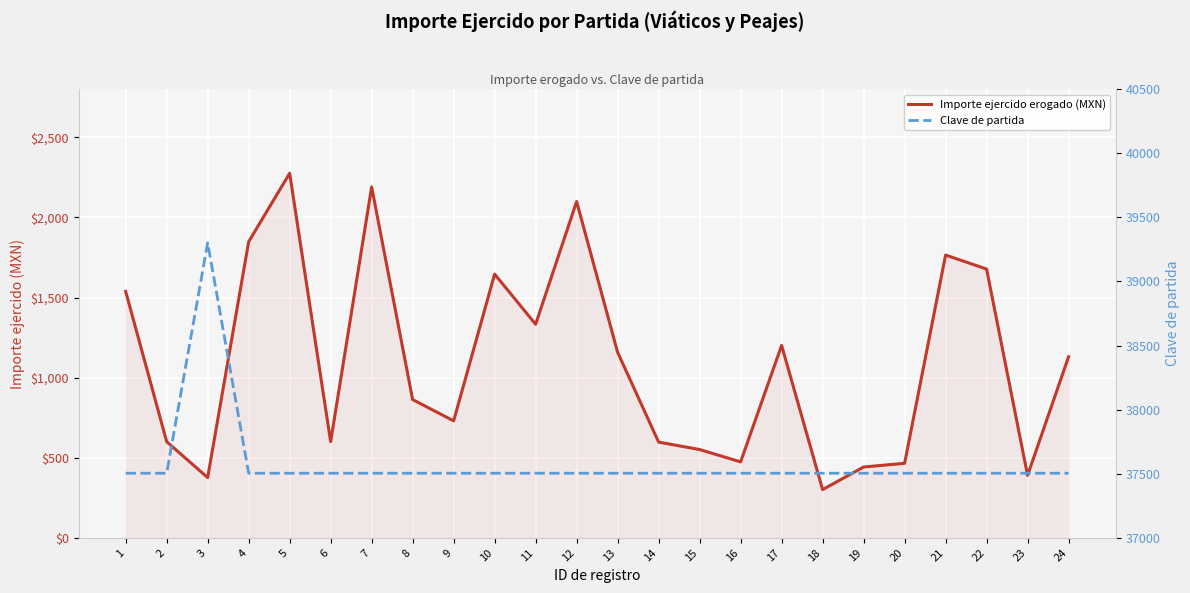

At how many categories does at least one series exceed 12618?

24